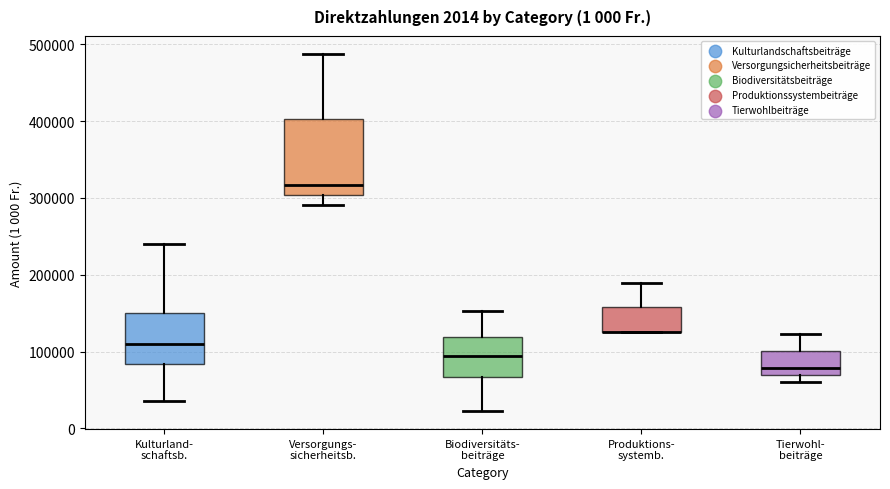

Reading left to right, read every box against the y-axis: the position of its median line, the range the box covers, and the ends of its whiskers. The values are not printed on the chart, so give them approximately, as read against the axis.

Kulturland- schaftsb.: median 110000, box 80000 to 150000, whiskers 40000 to 240000
Versorgungs- sicherheitsb.: median 320000, box 300000 to 400000, whiskers 290000 to 490000
Biodiversitäts- beiträge: median 90000, box 70000 to 120000, whiskers 20000 to 150000
Produktions- systemb.: median 130000 (drawn on the box's lower edge), box 120000 to 160000, whiskers 120000 to 190000
Tierwohl- beiträge: median 80000, box 70000 to 100000, whiskers 60000 to 120000